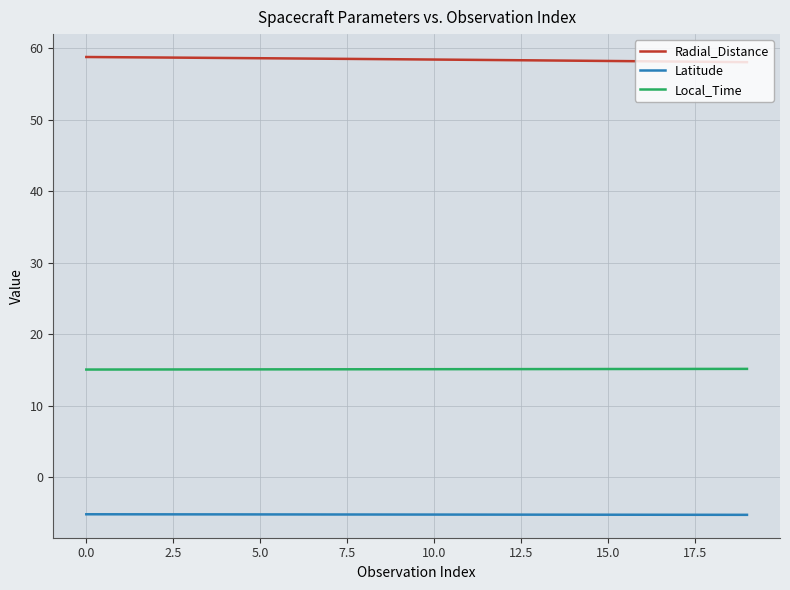

Which series has the largest total across all categories?

Radial_Distance